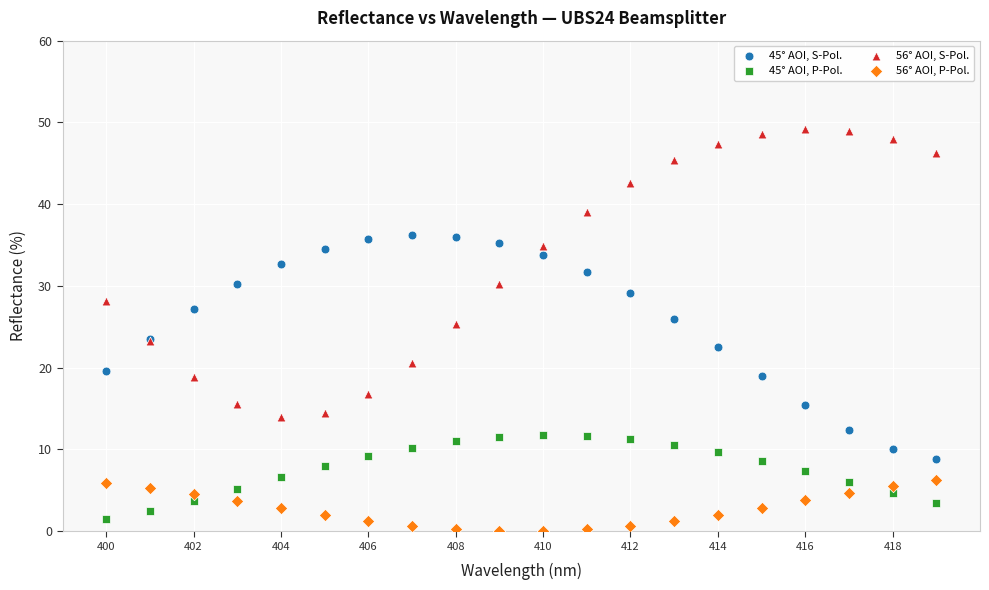

Which series reaches the minimum Y coordinate?

56° AOI, P-Pol.